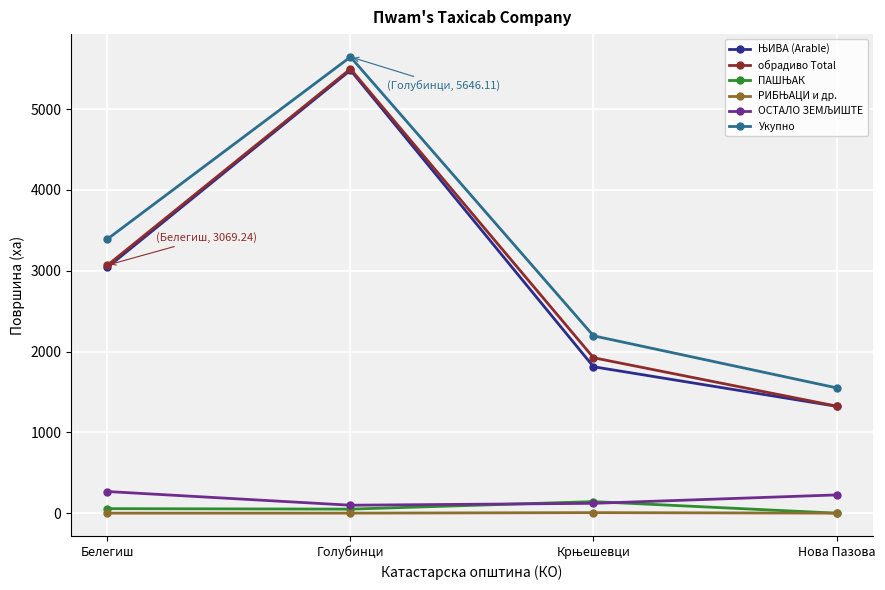

At which category is the sum across all series the highest?

Голубинци